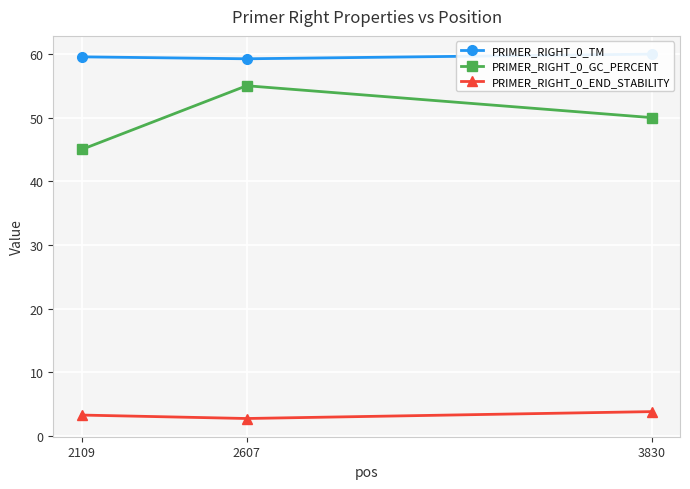

What is the difference between the PRIMER_RIGHT_0_TM values at 2109 and 2607?

0.3